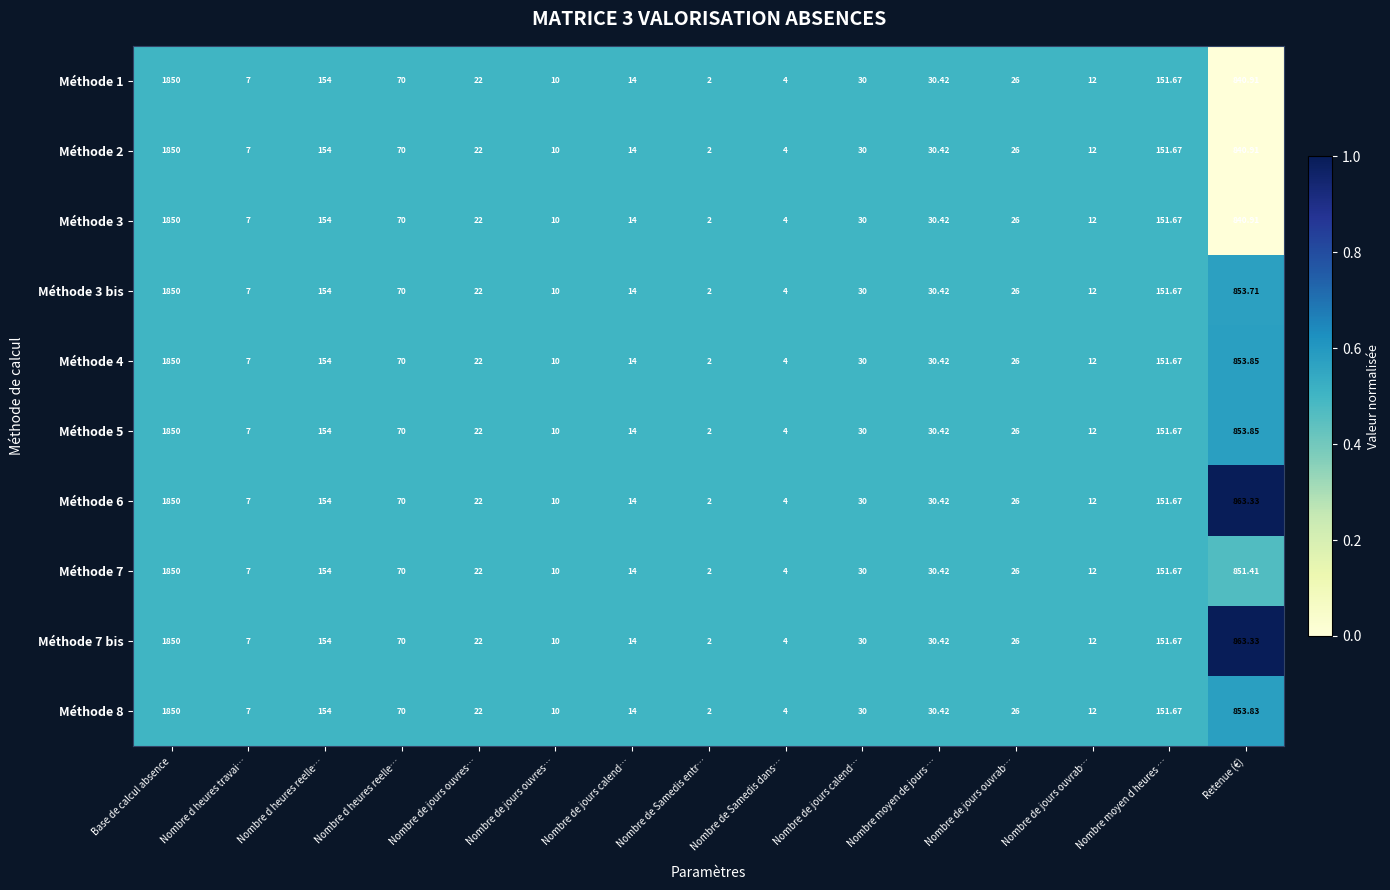

Reading left to right, what are all the values shown in this chart?

Méthode 1: Base de calcul absence=1850.0	Nombre d heures travai…=7.0	Nombre d heures reelle…=154.0	Nombre d heures reelle…=70.0	Nombre de jours ouvres…=22.0	Nombre de jours ouvres…=10.0	Nombre de jours calend…=14.0	Nombre de Samedis entr…=2.0	Nombre de Samedis dans…=4.0	Nombre de jours calend…=30.0	Nombre moyen de jours …=30.4	Nombre de jours ouvrab…=26.0	Nombre de jours ouvrab…=12.0	Nombre moyen d heures …=151.7	Retenue (€)=840.9
Méthode 2: Base de calcul absence=1850.0	Nombre d heures travai…=7.0	Nombre d heures reelle…=154.0	Nombre d heures reelle…=70.0	Nombre de jours ouvres…=22.0	Nombre de jours ouvres…=10.0	Nombre de jours calend…=14.0	Nombre de Samedis entr…=2.0	Nombre de Samedis dans…=4.0	Nombre de jours calend…=30.0	Nombre moyen de jours …=30.4	Nombre de jours ouvrab…=26.0	Nombre de jours ouvrab…=12.0	Nombre moyen d heures …=151.7	Retenue (€)=840.9
Méthode 3: Base de calcul absence=1850.0	Nombre d heures travai…=7.0	Nombre d heures reelle…=154.0	Nombre d heures reelle…=70.0	Nombre de jours ouvres…=22.0	Nombre de jours ouvres…=10.0	Nombre de jours calend…=14.0	Nombre de Samedis entr…=2.0	Nombre de Samedis dans…=4.0	Nombre de jours calend…=30.0	Nombre moyen de jours …=30.4	Nombre de jours ouvrab…=26.0	Nombre de jours ouvrab…=12.0	Nombre moyen d heures …=151.7	Retenue (€)=840.9
Méthode 3 bis: Base de calcul absence=1850.0	Nombre d heures travai…=7.0	Nombre d heures reelle…=154.0	Nombre d heures reelle…=70.0	Nombre de jours ouvres…=22.0	Nombre de jours ouvres…=10.0	Nombre de jours calend…=14.0	Nombre de Samedis entr…=2.0	Nombre de Samedis dans…=4.0	Nombre de jours calend…=30.0	Nombre moyen de jours …=30.4	Nombre de jours ouvrab…=26.0	Nombre de jours ouvrab…=12.0	Nombre moyen d heures …=151.7	Retenue (€)=853.7
Méthode 4: Base de calcul absence=1850.0	Nombre d heures travai…=7.0	Nombre d heures reelle…=154.0	Nombre d heures reelle…=70.0	Nombre de jours ouvres…=22.0	Nombre de jours ouvres…=10.0	Nombre de jours calend…=14.0	Nombre de Samedis entr…=2.0	Nombre de Samedis dans…=4.0	Nombre de jours calend…=30.0	Nombre moyen de jours …=30.4	Nombre de jours ouvrab…=26.0	Nombre de jours ouvrab…=12.0	Nombre moyen d heures …=151.7	Retenue (€)=853.9
Méthode 5: Base de calcul absence=1850.0	Nombre d heures travai…=7.0	Nombre d heures reelle…=154.0	Nombre d heures reelle…=70.0	Nombre de jours ouvres…=22.0	Nombre de jours ouvres…=10.0	Nombre de jours calend…=14.0	Nombre de Samedis entr…=2.0	Nombre de Samedis dans…=4.0	Nombre de jours calend…=30.0	Nombre moyen de jours …=30.4	Nombre de jours ouvrab…=26.0	Nombre de jours ouvrab…=12.0	Nombre moyen d heures …=151.7	Retenue (€)=853.9
Méthode 6: Base de calcul absence=1850.0	Nombre d heures travai…=7.0	Nombre d heures reelle…=154.0	Nombre d heures reelle…=70.0	Nombre de jours ouvres…=22.0	Nombre de jours ouvres…=10.0	Nombre de jours calend…=14.0	Nombre de Samedis entr…=2.0	Nombre de Samedis dans…=4.0	Nombre de jours calend…=30.0	Nombre moyen de jours …=30.4	Nombre de jours ouvrab…=26.0	Nombre de jours ouvrab…=12.0	Nombre moyen d heures …=151.7	Retenue (€)=863.3
Méthode 7: Base de calcul absence=1850.0	Nombre d heures travai…=7.0	Nombre d heures reelle…=154.0	Nombre d heures reelle…=70.0	Nombre de jours ouvres…=22.0	Nombre de jours ouvres…=10.0	Nombre de jours calend…=14.0	Nombre de Samedis entr…=2.0	Nombre de Samedis dans…=4.0	Nombre de jours calend…=30.0	Nombre moyen de jours …=30.4	Nombre de jours ouvrab…=26.0	Nombre de jours ouvrab…=12.0	Nombre moyen d heures …=151.7	Retenue (€)=851.4
Méthode 7 bis: Base de calcul absence=1850.0	Nombre d heures travai…=7.0	Nombre d heures reelle…=154.0	Nombre d heures reelle…=70.0	Nombre de jours ouvres…=22.0	Nombre de jours ouvres…=10.0	Nombre de jours calend…=14.0	Nombre de Samedis entr…=2.0	Nombre de Samedis dans…=4.0	Nombre de jours calend…=30.0	Nombre moyen de jours …=30.4	Nombre de jours ouvrab…=26.0	Nombre de jours ouvrab…=12.0	Nombre moyen d heures …=151.7	Retenue (€)=863.3
Méthode 8: Base de calcul absence=1850.0	Nombre d heures travai…=7.0	Nombre d heures reelle…=154.0	Nombre d heures reelle…=70.0	Nombre de jours ouvres…=22.0	Nombre de jours ouvres…=10.0	Nombre de jours calend…=14.0	Nombre de Samedis entr…=2.0	Nombre de Samedis dans…=4.0	Nombre de jours calend…=30.0	Nombre moyen de jours …=30.4	Nombre de jours ouvrab…=26.0	Nombre de jours ouvrab…=12.0	Nombre moyen d heures …=151.7	Retenue (€)=853.8